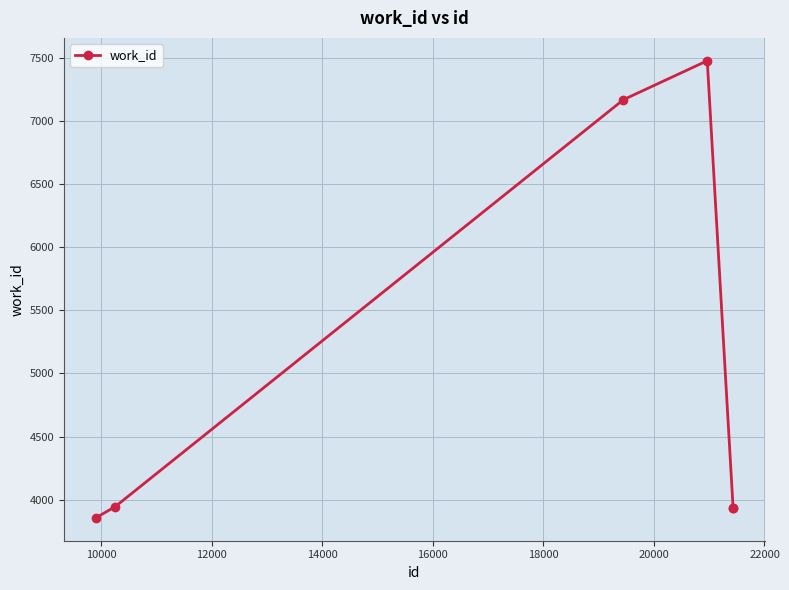

True or false: the data has more than 2 interior local peaks.

False